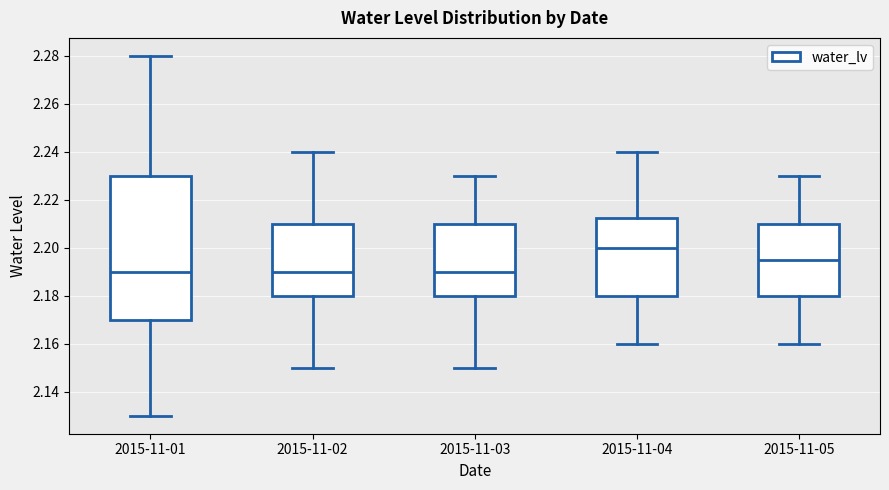

Which box has the highest median line?

2015-11-04